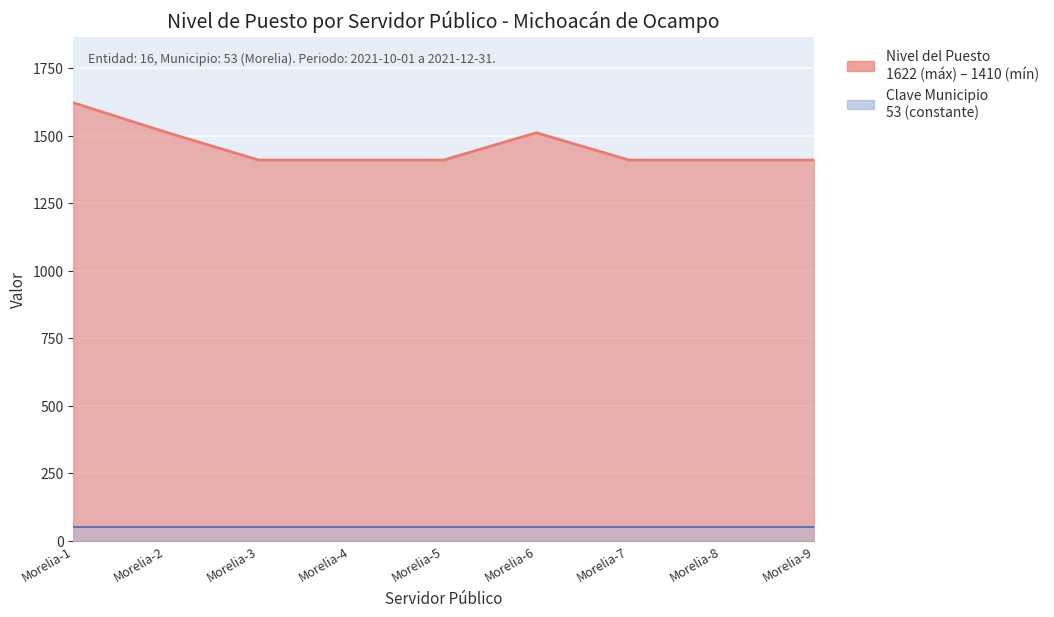

Is it true that the value at Morelia-5 is 2001?

False